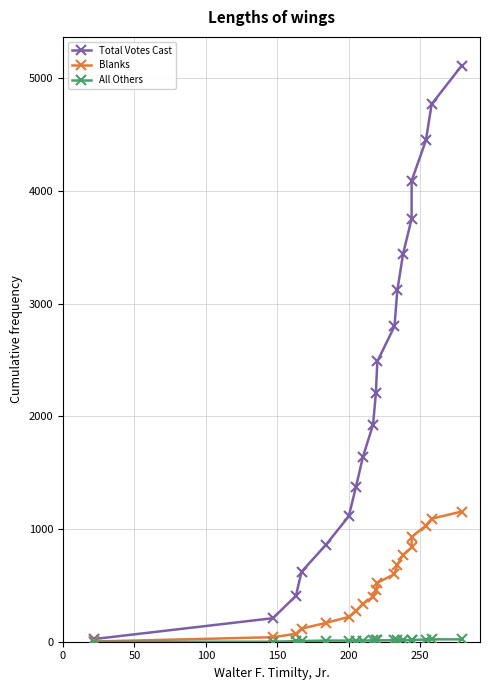

Rank the series by their maximum value, from lowest to highest.

All Others, Blanks, Total Votes Cast